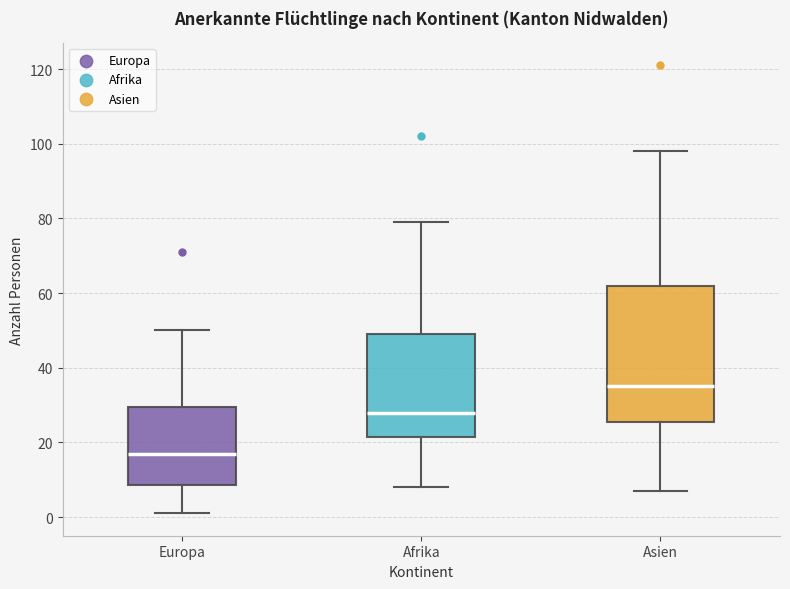

Where is the upper edge of the box for Afrika on the y-axis? The values are not printed on the chart, so give them approximately, as read against the axis.

50